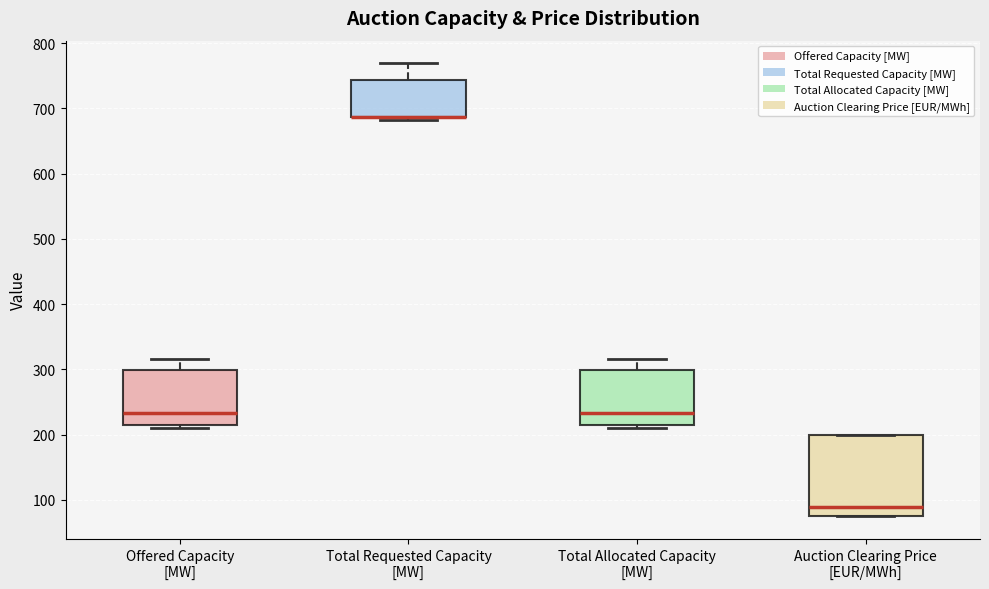

Where is the lower edge of the box for Total Allocated Capacity [MW] on the y-axis? The values are not printed on the chart, so give them approximately, as read against the axis.

220